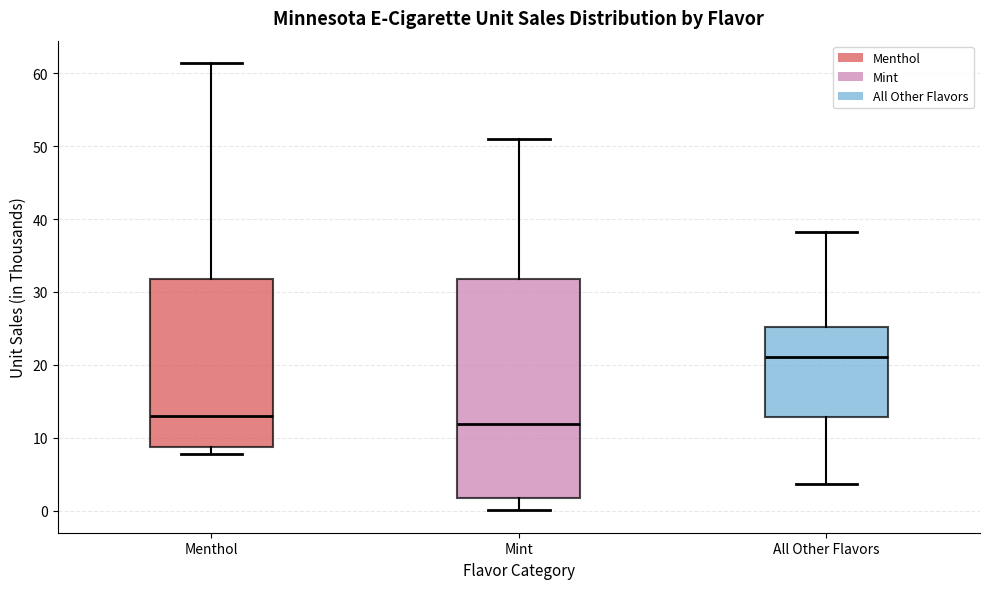

Reading left to right, read every box against the y-axis: the position of its median line, the range the box covers, and the ends of its whiskers. The values are not printed on the chart, so give them approximately, as read against the axis.

Menthol: median 13, box 9 to 32, whiskers 8 to 61
Mint: median 12, box 2 to 32, whiskers 0 to 51
All Other Flavors: median 21, box 13 to 25, whiskers 4 to 38